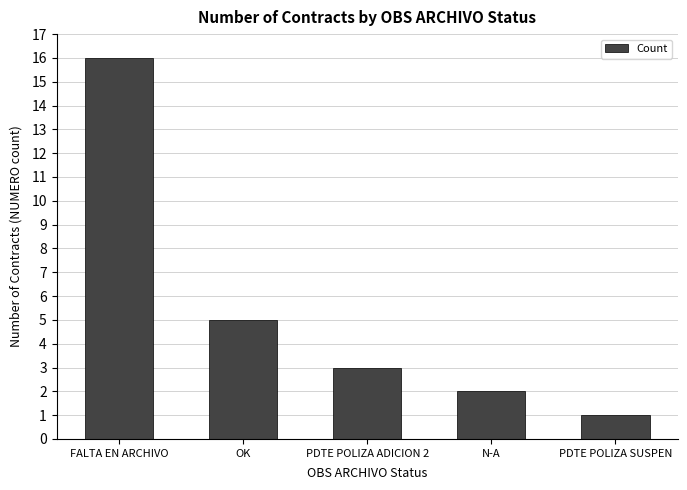

Where is the data nearest to the value 8?

OK